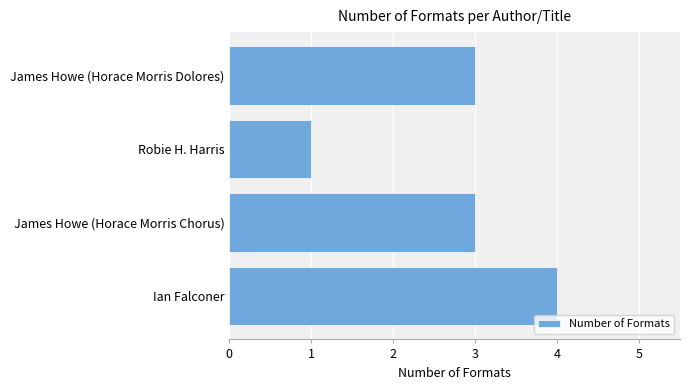

What is the average value?

3